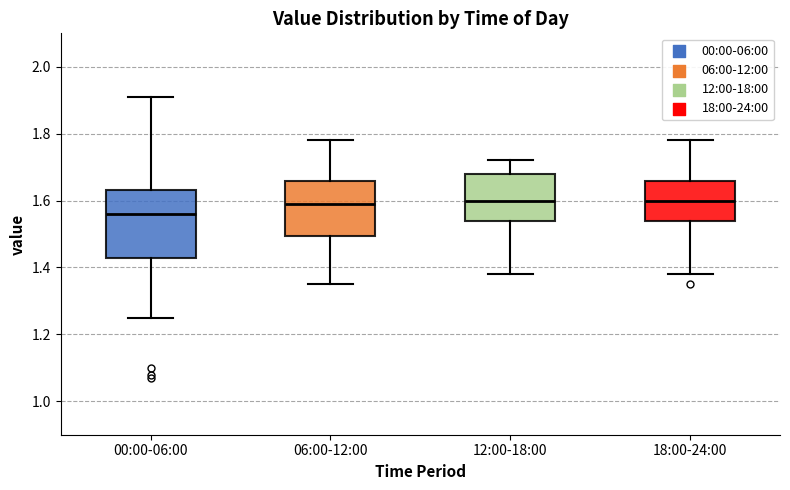

Which box has the lowest median line?

00:00-06:00